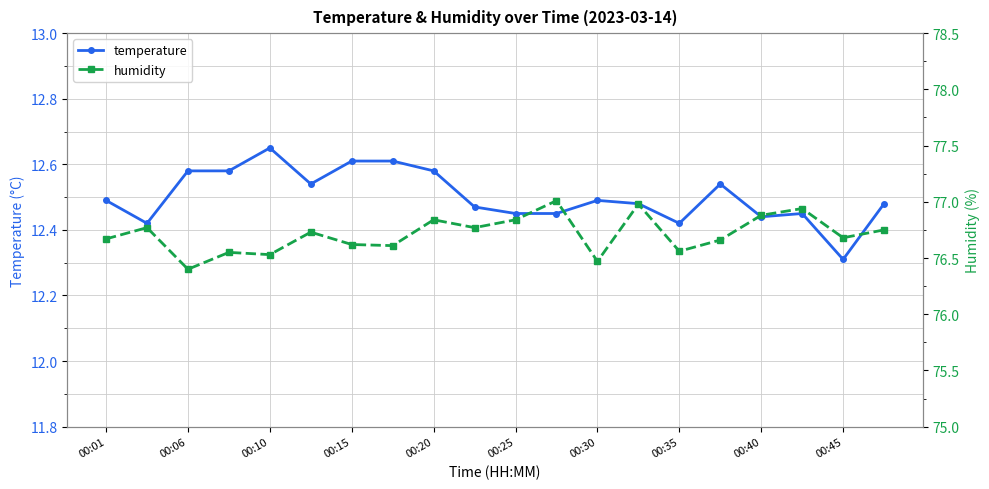

Where is temperature nearest to the value 12?

00:45